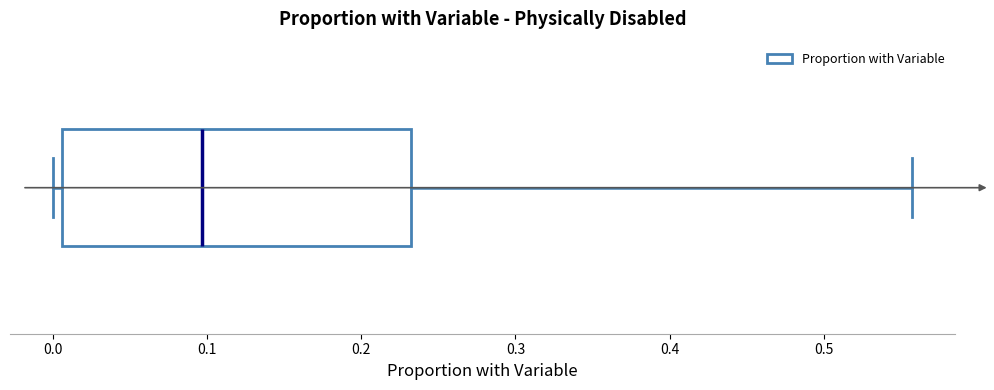

Transcribe this box plot: give where the median line is, the range the box spans, and where the two whiskers end, as read against the x-axis. The values are not printed on the chart, so give them approximately, as read against the axis.

median 0.10, box 0.01 to 0.23, whiskers 0.00 to 0.56